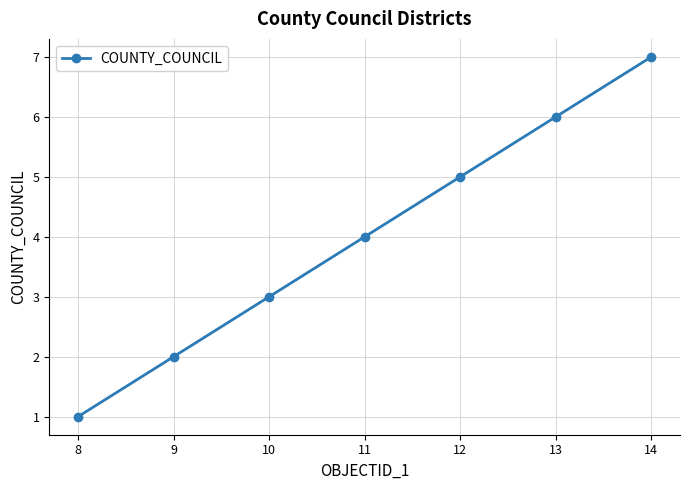

What is the greatest value displayed?

7